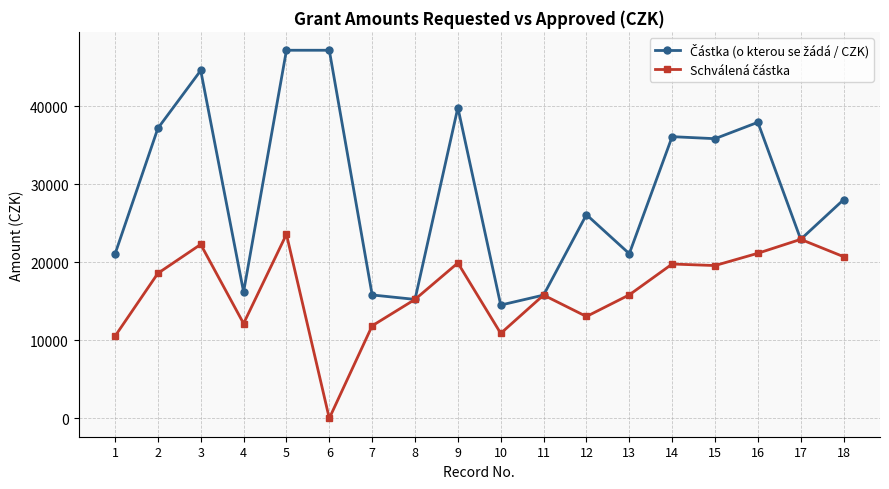

What is the maximum value shown in the chart?

47174.4